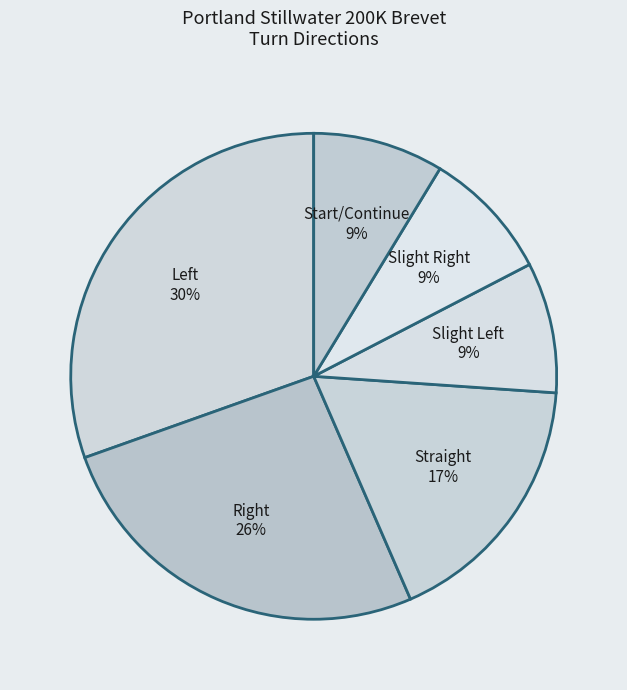

Which category has the biggest portion of the pie?

Left